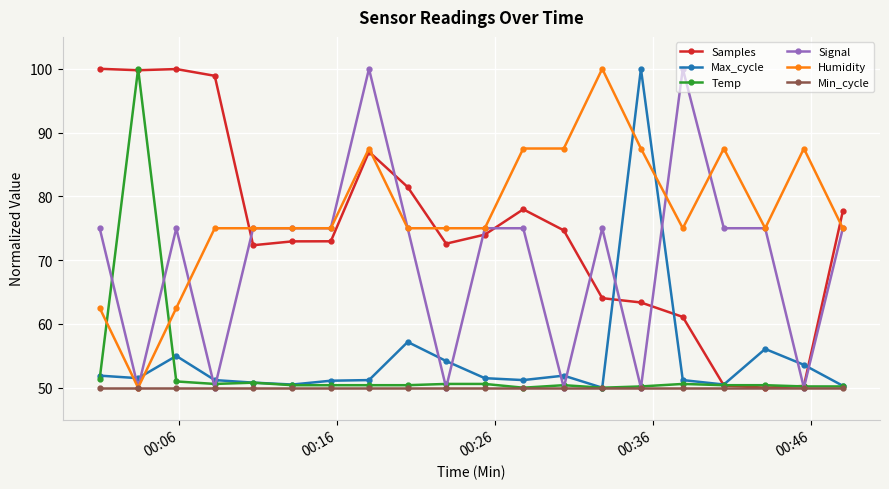

What is the minimum value for Humidity?

50.0